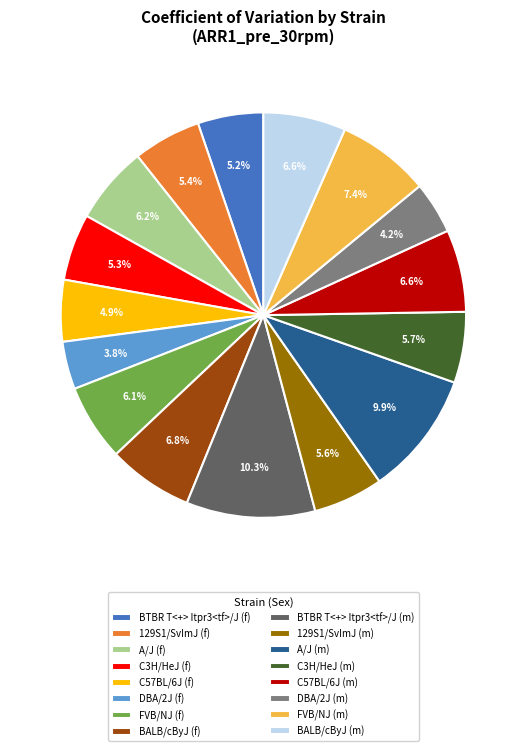

What percentage is the 129S1/SvImJ (f) slice, to the nearest percent?

5%